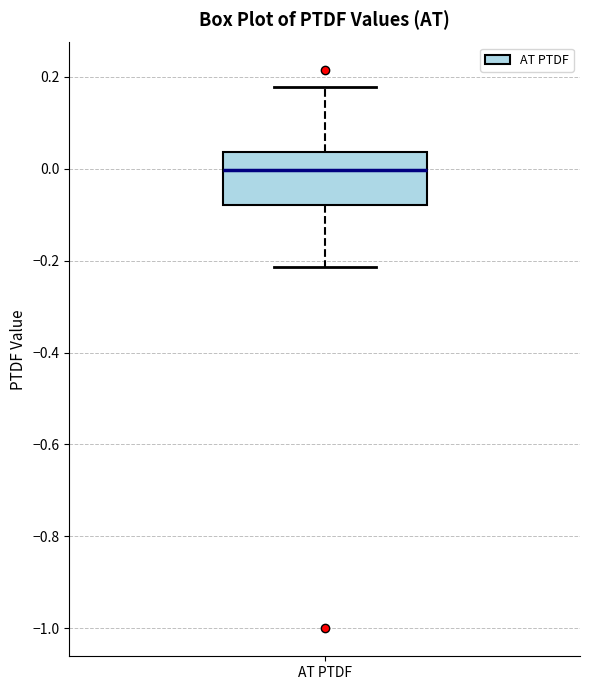

Read this box plot against the y-axis: the position of the median line, the range covered by the box, and the ends of both whiskers. The values are not printed on the chart, so give them approximately, as read against the axis.

median 0.00, box -0.08 to 0.04, whiskers -0.22 to 0.18